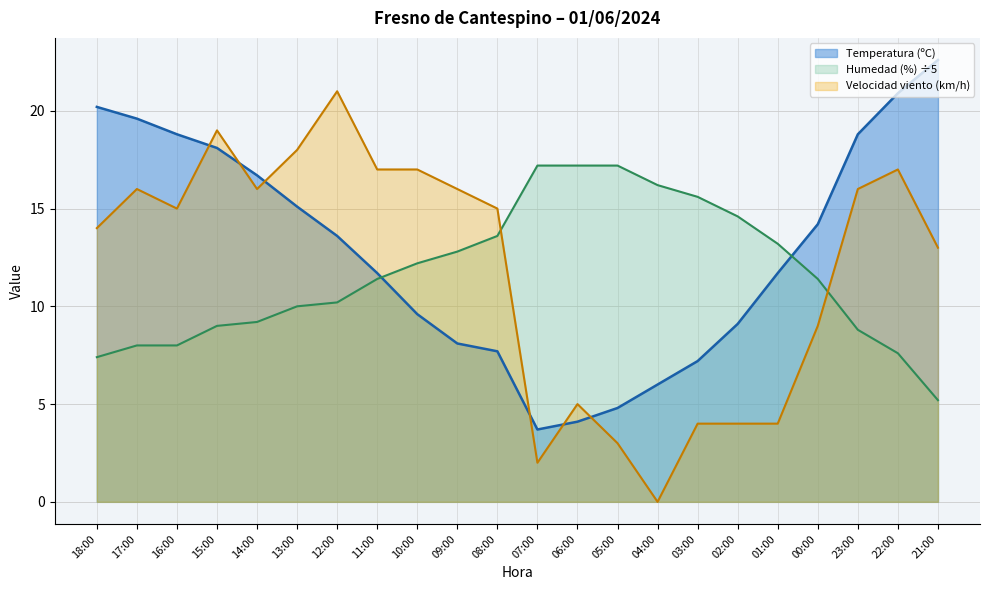

After their last crossing, which series has the higher values: Humedad (%) or Temperatura (ºC)?

Temperatura (ºC)